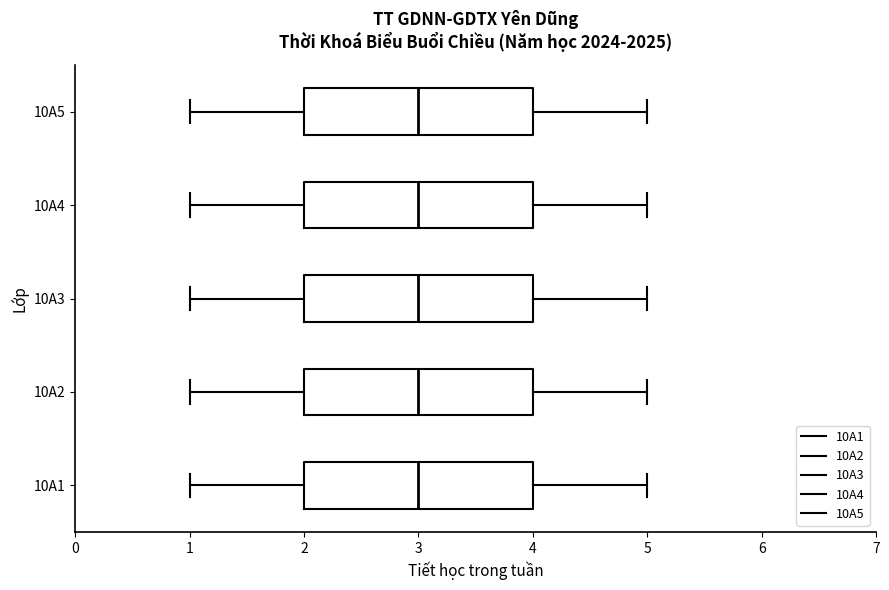

Reading bottom to top, read every box against the x-axis: the position of its median line, the range the box covers, and the ends of its whiskers. The values are not printed on the chart, so give them approximately, as read against the axis.

10A1: median 3, box 2 to 4, whiskers 1 to 5
10A2: median 3, box 2 to 4, whiskers 1 to 5
10A3: median 3, box 2 to 4, whiskers 1 to 5
10A4: median 3, box 2 to 4, whiskers 1 to 5
10A5: median 3, box 2 to 4, whiskers 1 to 5